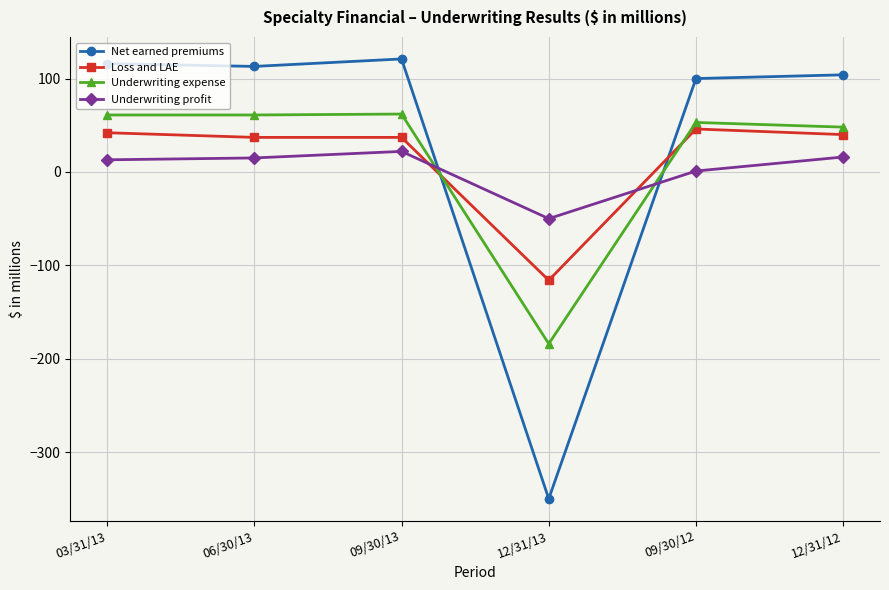

Between 12/31/13 and 12/31/12, which series saw the biggest shift?

Net earned premiums